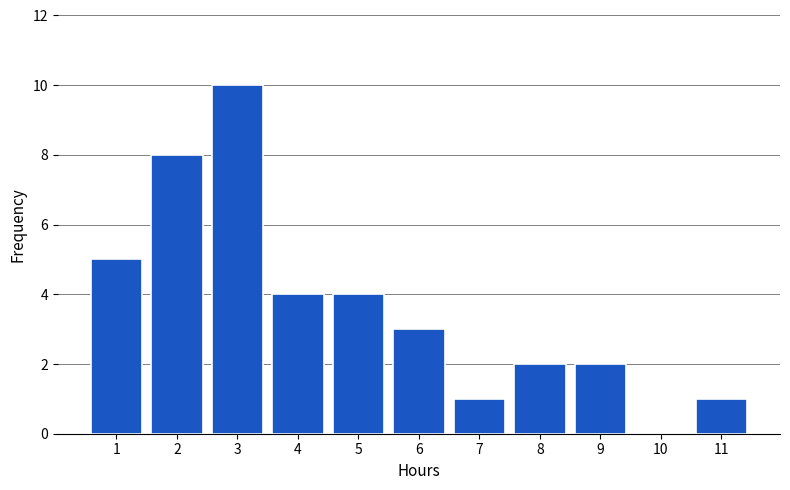

Reading left to right, extract all data points from this chart.

1=5	2=8	3=10	4=4	5=4	6=3	7=1	8=2	9=2	10=0	11=1